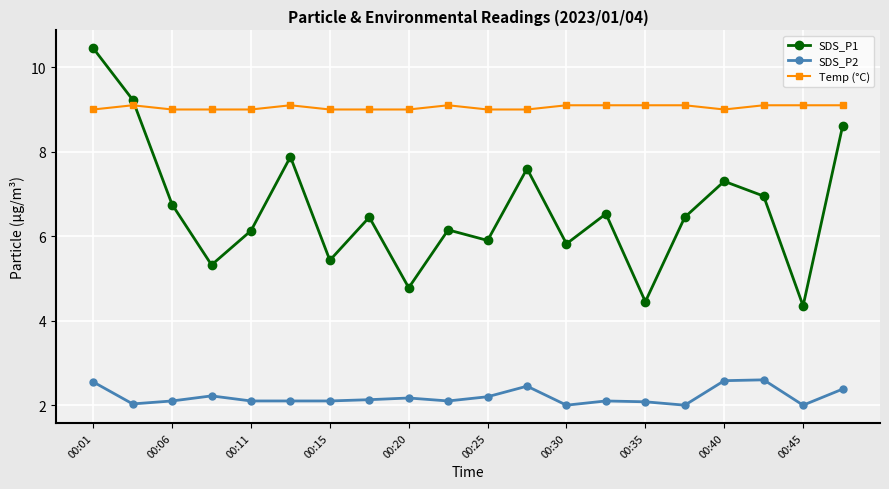

True or false: SDS_P1 and SDS_P2 intersect in this chart.

False